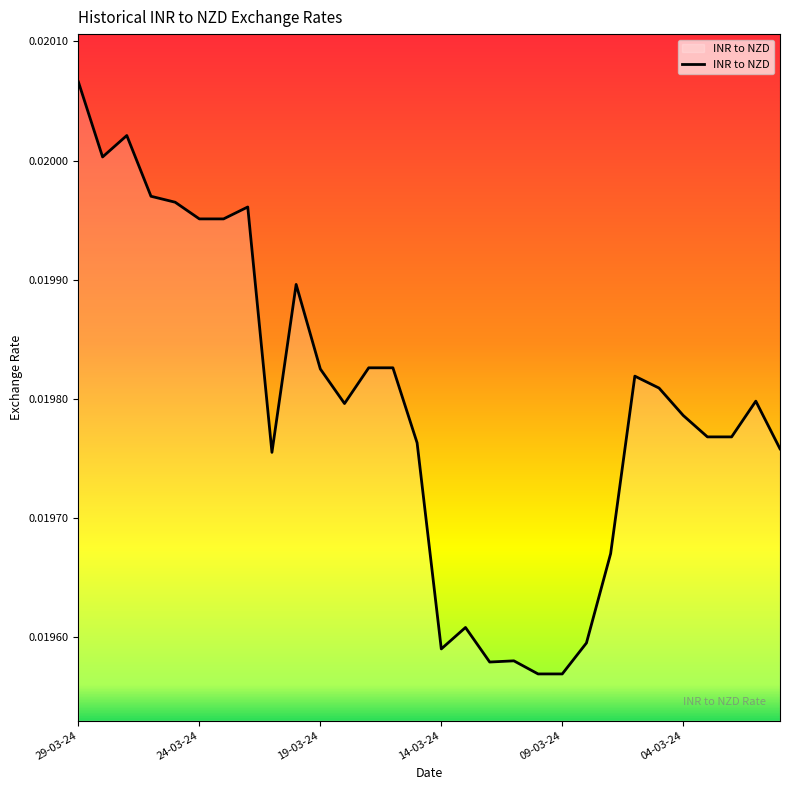

Which category has the highest value across all series?

29-03-24